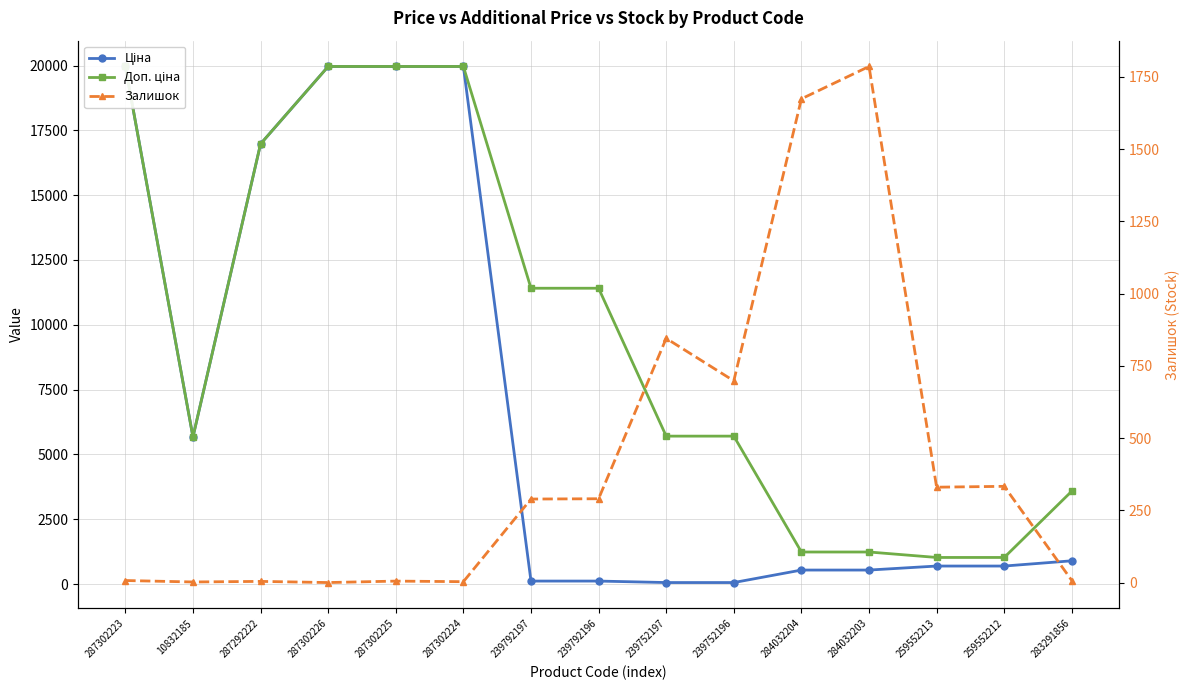

At how many categories does at least one series exceed 8474?

7